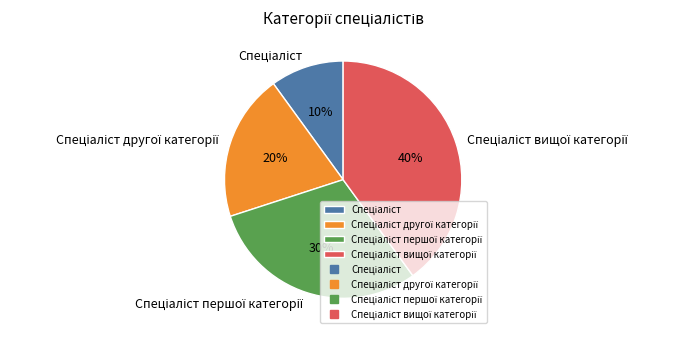

Does any single category account for the majority?

No